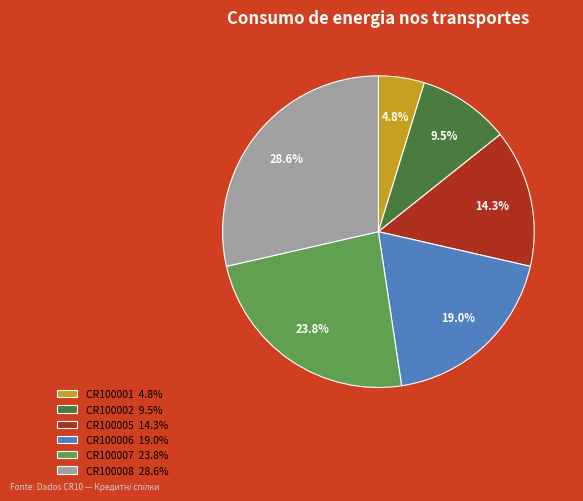

To the nearest percent, what is the difference between the CR100005 and CR100008 slice percentages?

14%